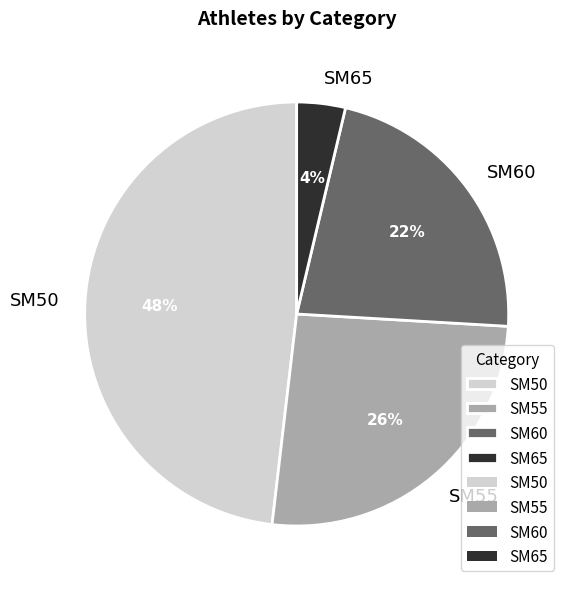

Does any single category account for the majority?

No